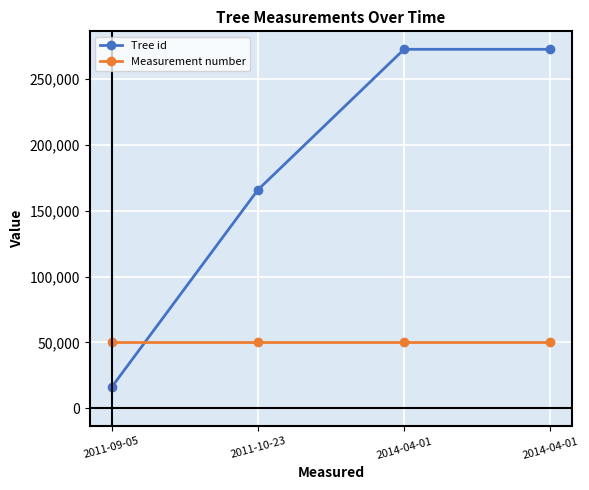

Is this an area chart (filled region under the line)?

No